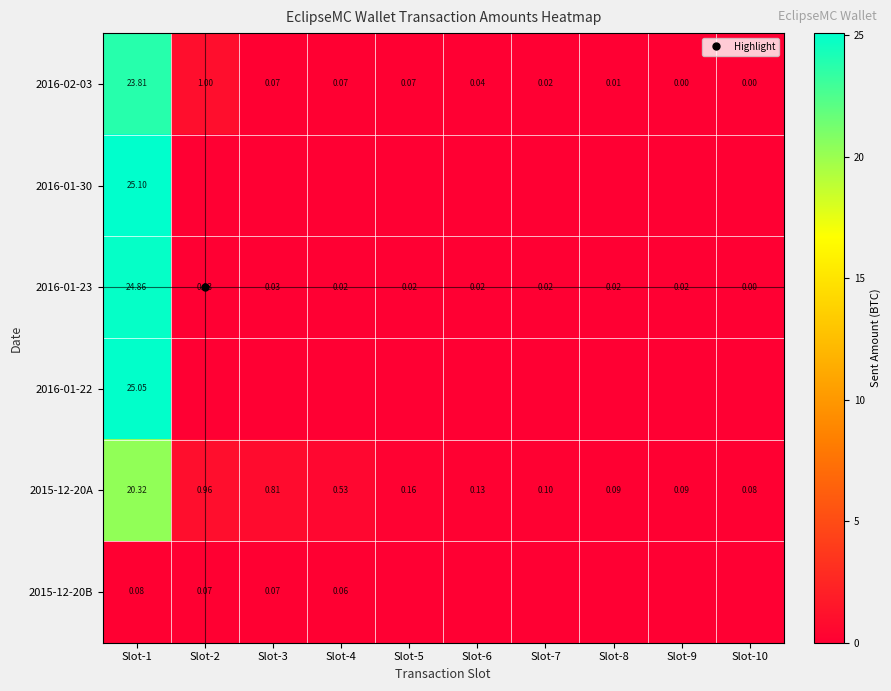

At which category does the chart reach its peak across all series?

Slot-1